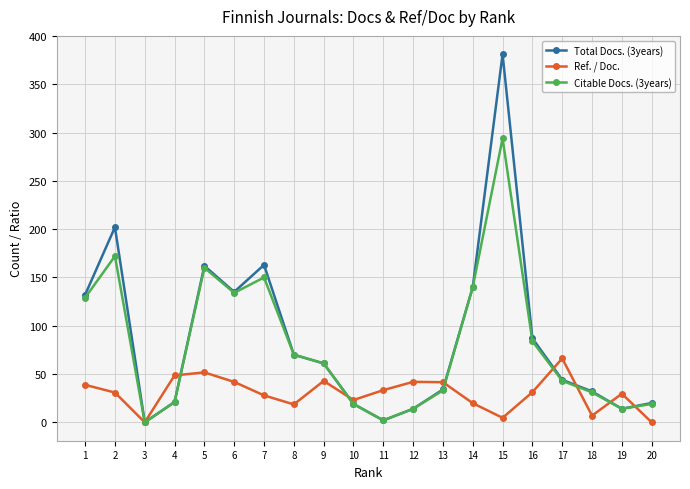

How many interior local valleys does the Total Docs. (3years) series have?

4